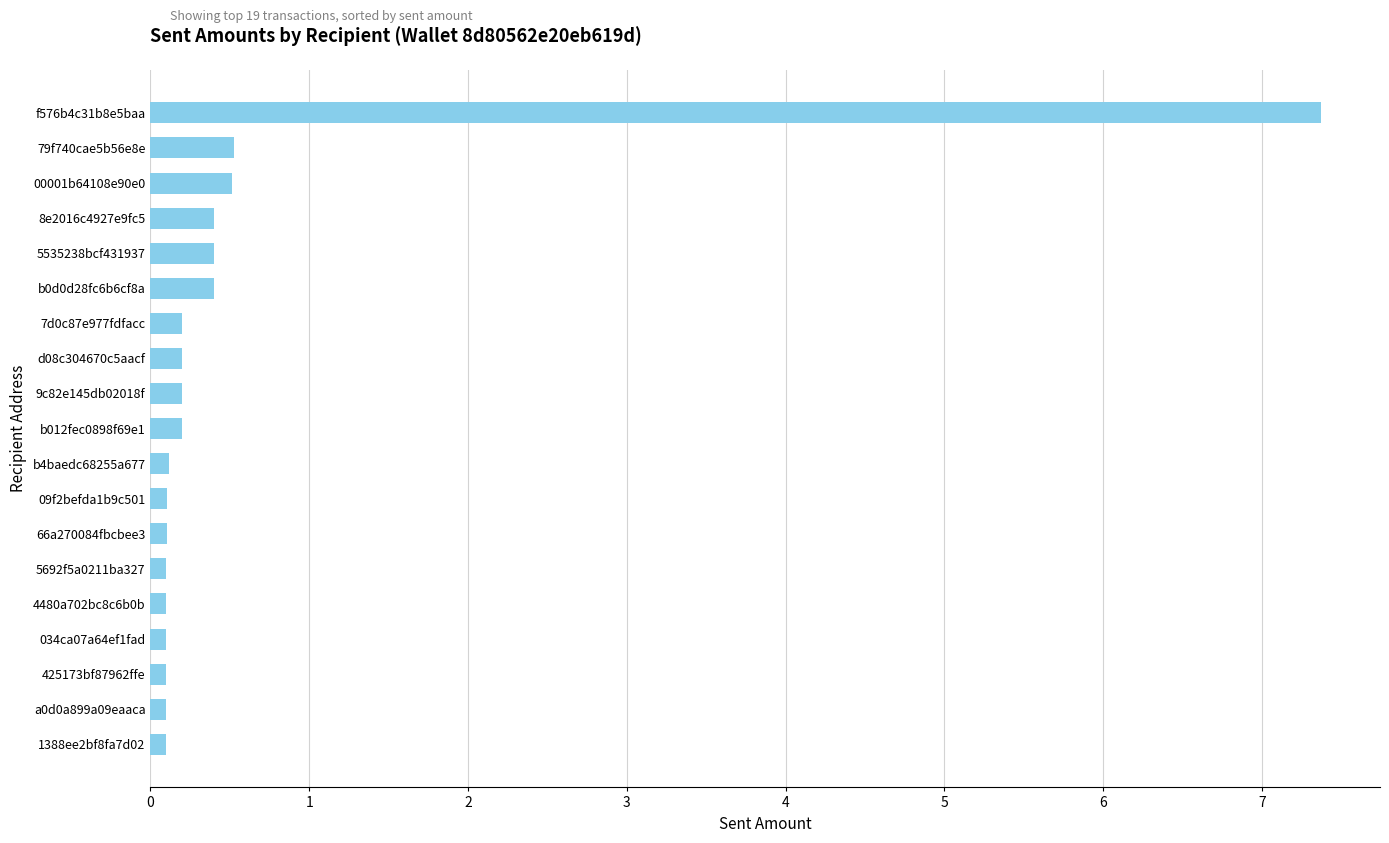

Reading bottom to top, transcribe all the data shown in this chart.

1388ee2bf8fa7d02=0.1	a0d0a899a09eaaca=0.1	425173bf87962ffe=0.1	034ca07a64ef1fad=0.1	4480a702bc8c6b0b=0.1	5692f5a0211ba327=0.1	66a270084fbcbee3=0.1	09f2befda1b9c501=0.1	b4baedc68255a677=0.1	b012fec0898f69e1=0.2	9c82e145db02018f=0.2	d08c304670c5aacf=0.2	7d0c87e977fdfacc=0.2	b0d0d28fc6b6cf8a=0.4	5535238bcf431937=0.4	8e2016c4927e9fc5=0.4	00001b64108e90e0=0.5	79f740cae5b56e8e=0.5	f576b4c31b8e5baa=7.4